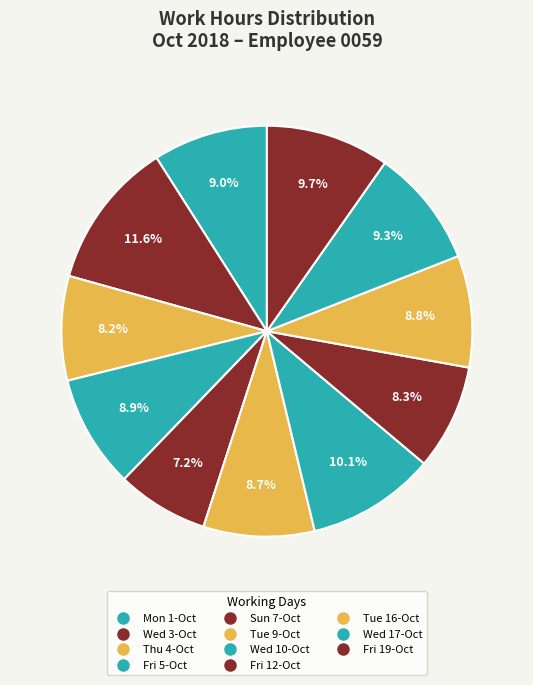

Rank the categories by value from lowest to highest.

Sun, Thu, Fri_2, Tue_1, Tue_2, Fri_1, Mon, Wed_3, Fri_3, Wed_2, Wed_1